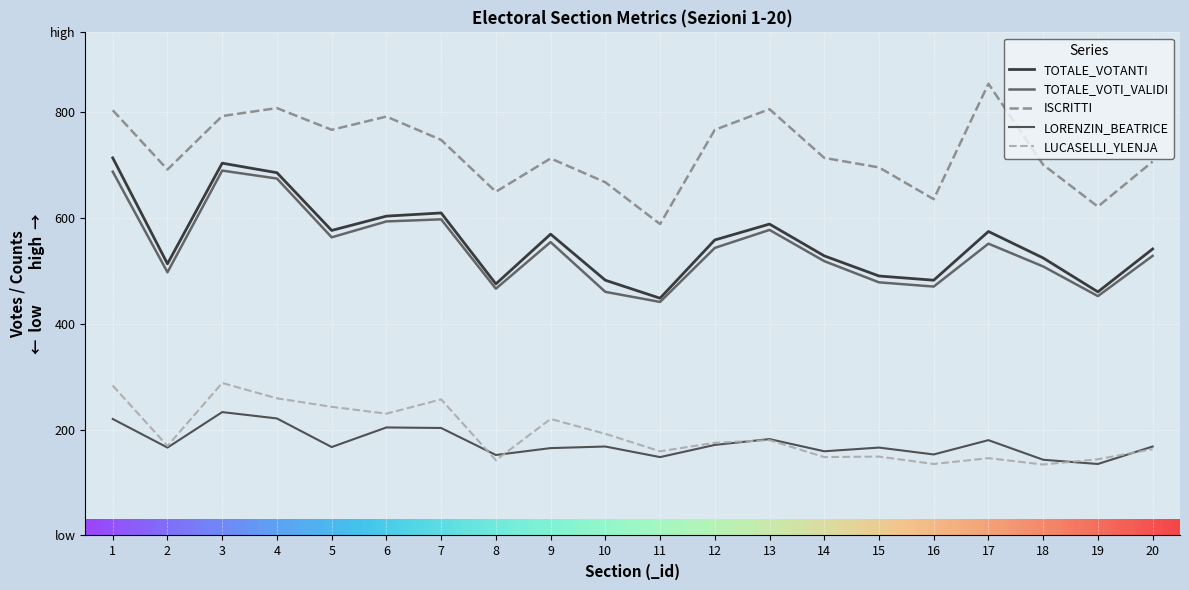

At 7, list the series in order from largest to smallest.

ISCRITTI, TOTALE_VOTANTI, TOTALE_VOTI_VALIDI, LUCASELLI_YLENJA, LORENZIN_BEATRICE